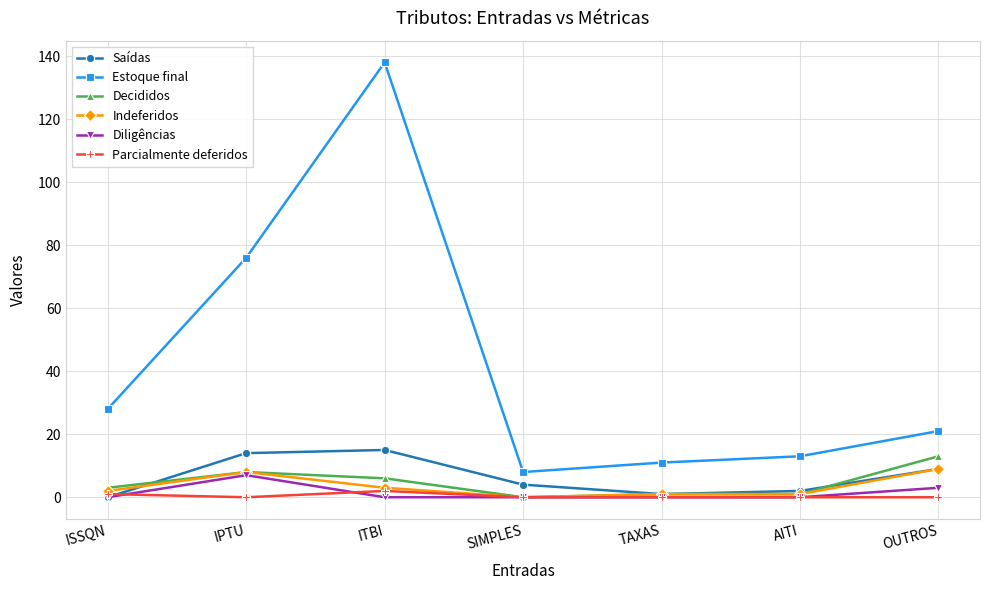

True or false: Diligências has more than 0 points higher than both neighbors.

True